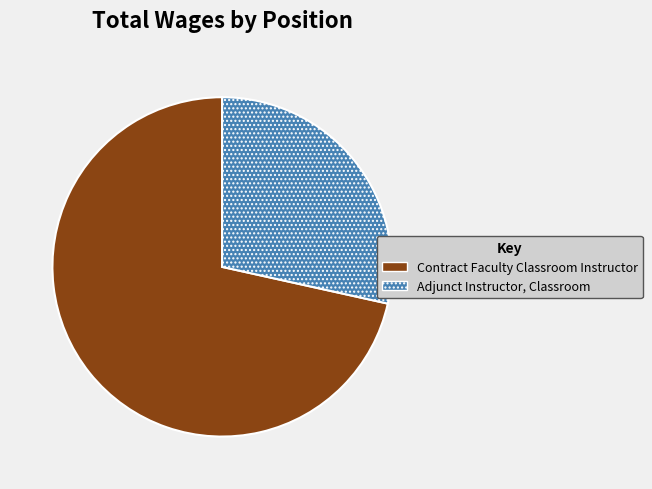

How many slices are in this pie chart?

2